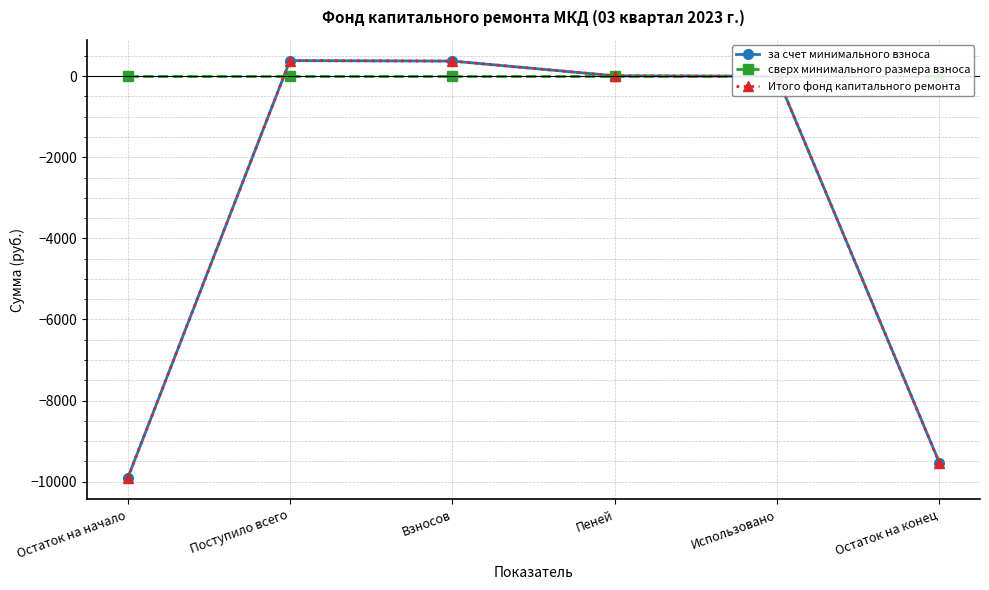

Reading right to left, what are all the values shown in this chart?

за счет минимального взноса: -9537.7	0.0	11.1	374.0	385.1	-9922.8
сверх минимального размера взноса: 0.0	0.0	0.0	0.0	0.0	0.0
Итого фонд капитального ремонта: -9537.7	0.0	11.1	374.0	385.1	-9922.8